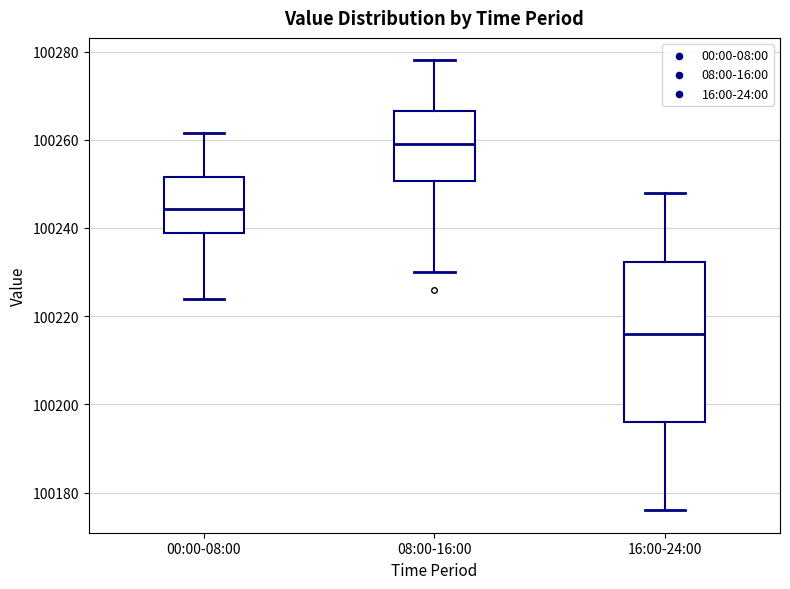

Which box has the highest median line?

08:00-16:00